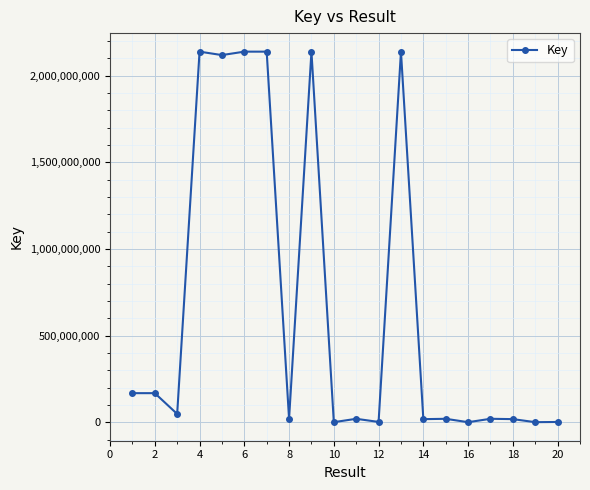

True or false: the data has more than 0 interior local peaks.

True